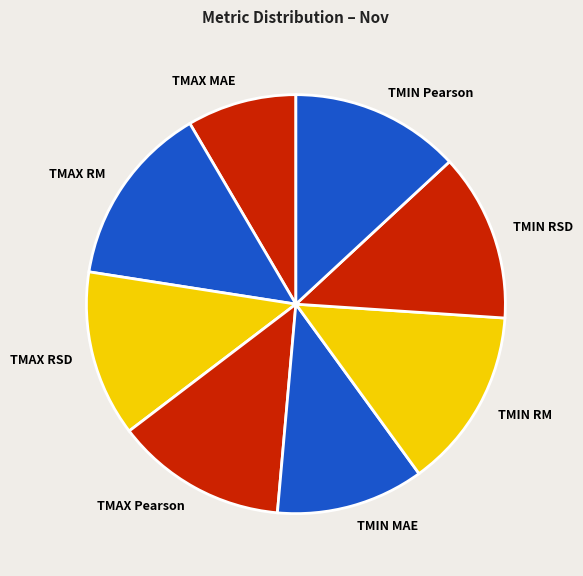

Is it true that TMAX RSD is 27% of the pie?

False